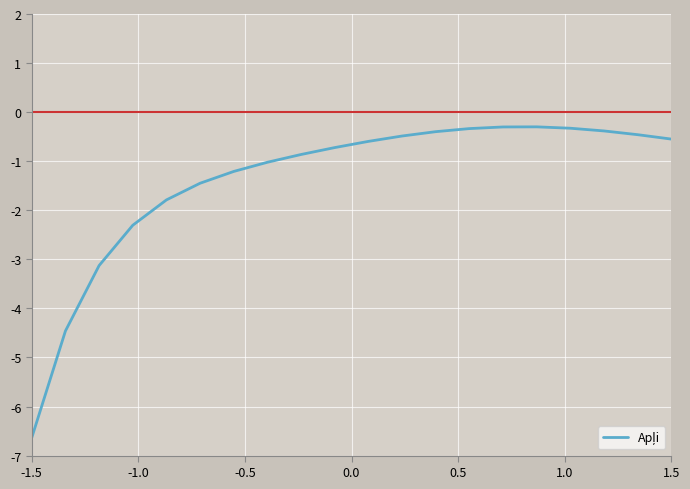

What is the greatest value displayed?

-0.3